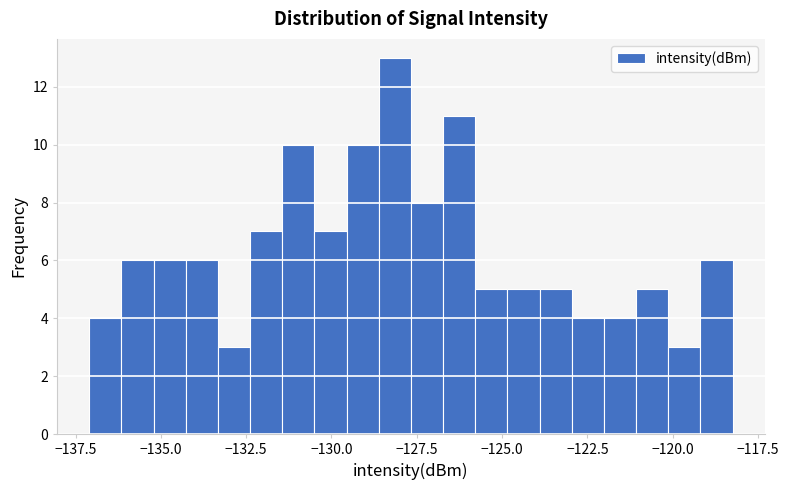

Around what value on the x-axis is the tallest bar? Give the approximate position of its centre, as read against the axis.

-128.0